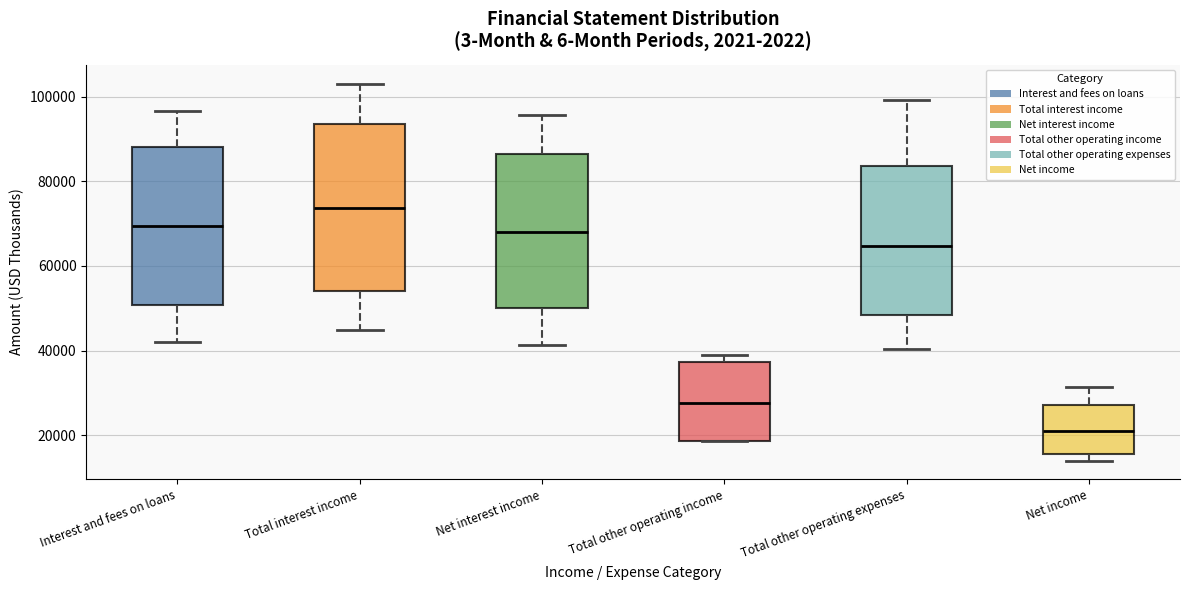

Reading left to right, read every box against the y-axis: the position of its median line, the range the box covers, and the ends of its whiskers. The values are not printed on the chart, so give them approximately, as read against the axis.

Interest and fees on loans: median 70000, box 50000 to 88000, whiskers 42000 to 96000
Total interest income: median 74000, box 54000 to 94000, whiskers 44000 to 104000
Net interest income: median 68000, box 50000 to 86000, whiskers 42000 to 96000
Total other operating income: median 28000, box 18000 to 38000, whiskers 18000 to 40000
Total other operating expenses: median 64000, box 48000 to 84000, whiskers 40000 to 100000
Net income: median 20000, box 16000 to 28000, whiskers 14000 to 32000